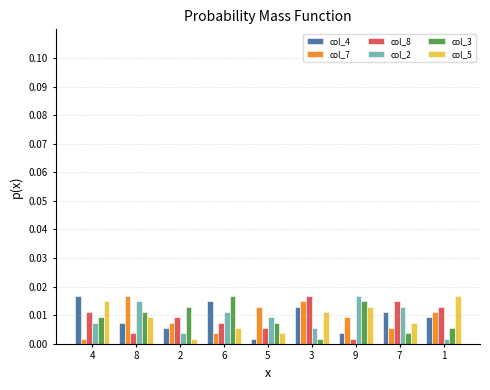

Which category has the highest value in the col_4 series?

4